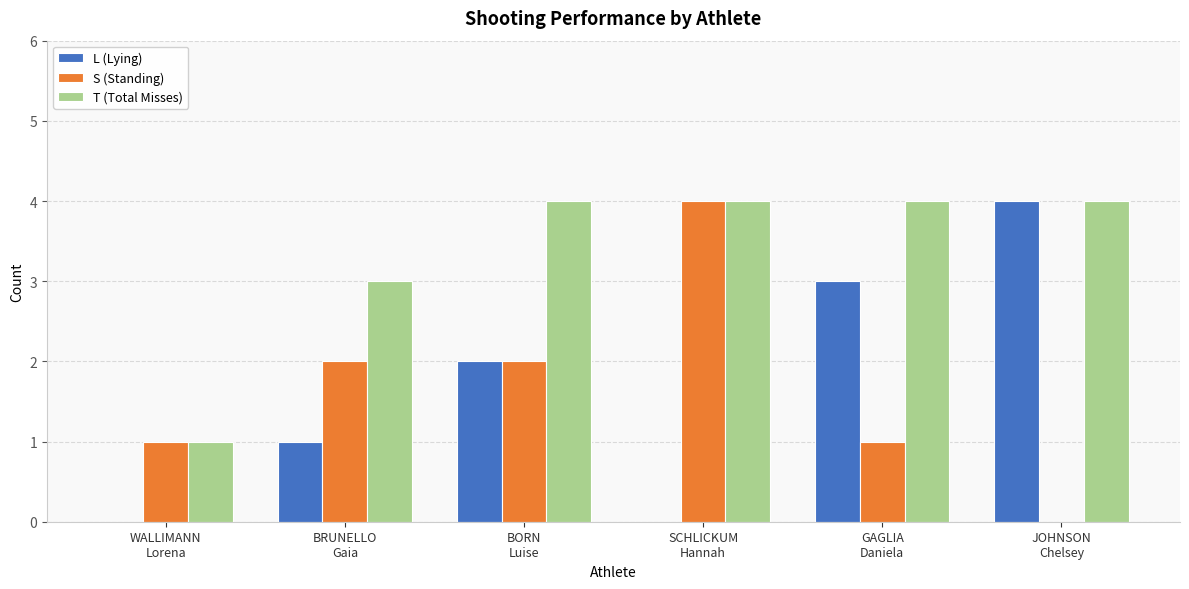

What is the sum of all L (Lying) values?

10